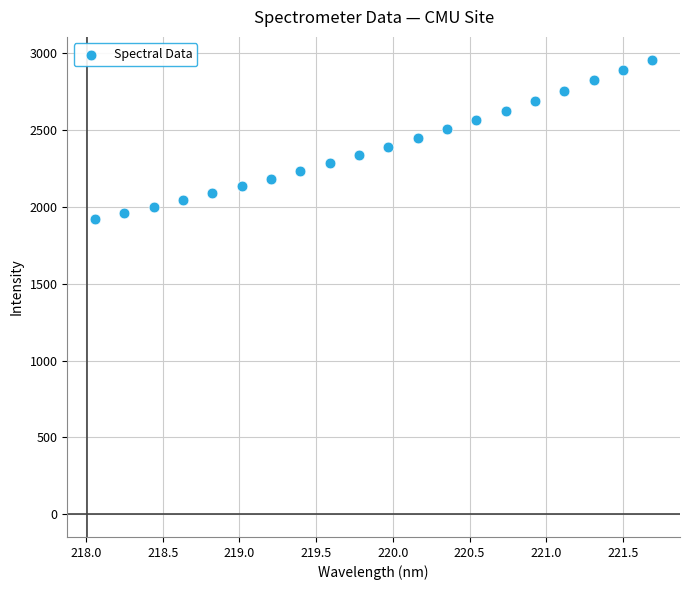

What is the range of Y values (max minus min)?

1038.9